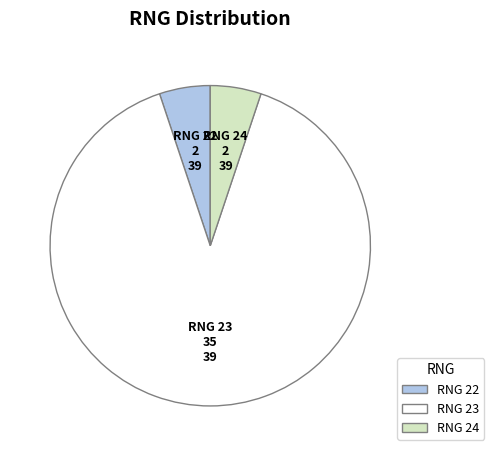

Which category has the biggest portion of the pie?

RNG 23